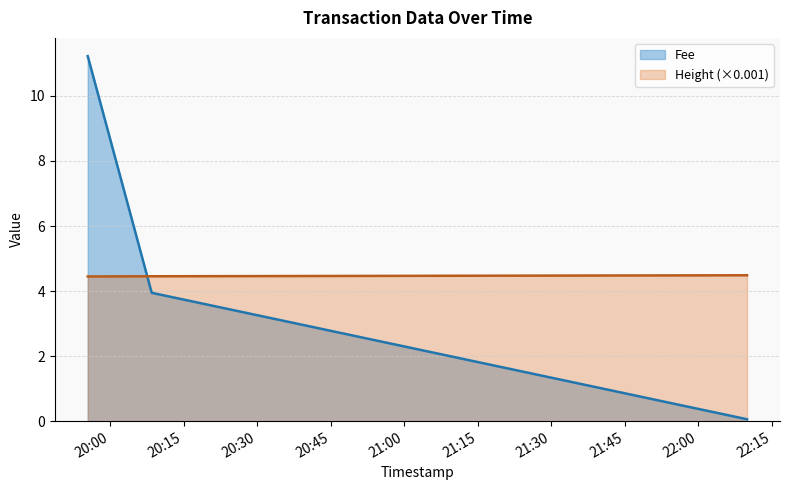

What is the sum of the Height values at 2019-01-22 20:08:29 and 2019-01-22 22:09:58?

8.9